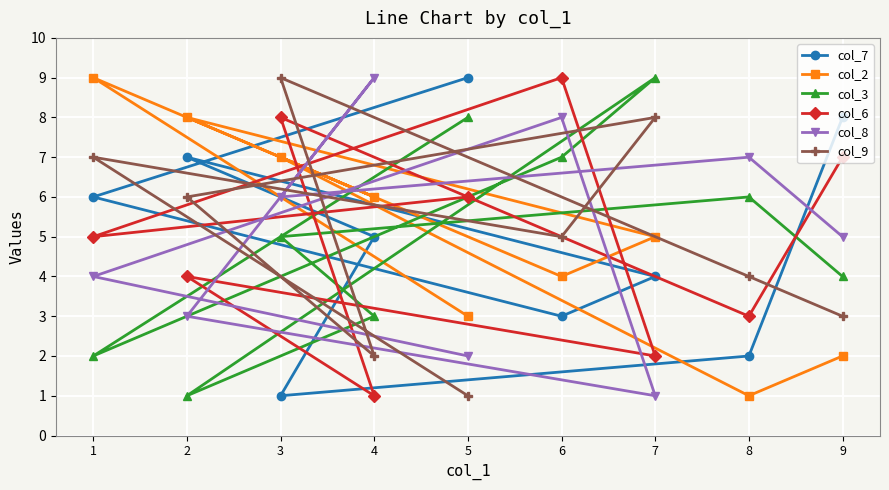

At which label is col_8 closest to 5?

9